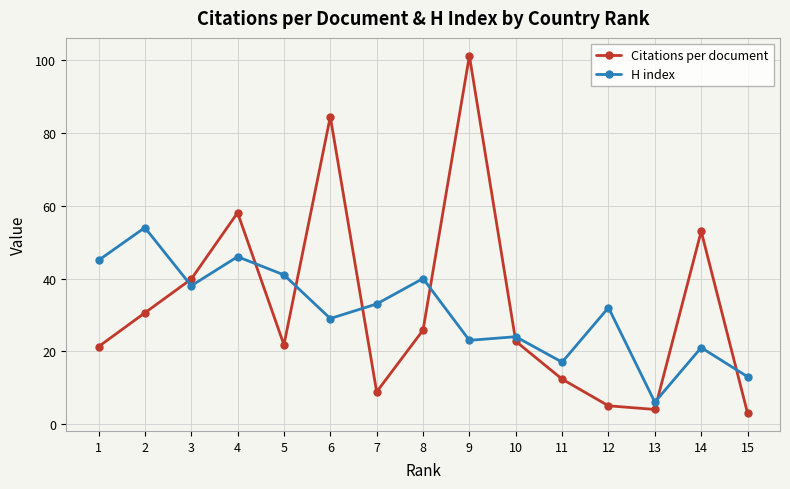

Is the value of Citations per document at 5 greater than the value of H index at 13?

Yes